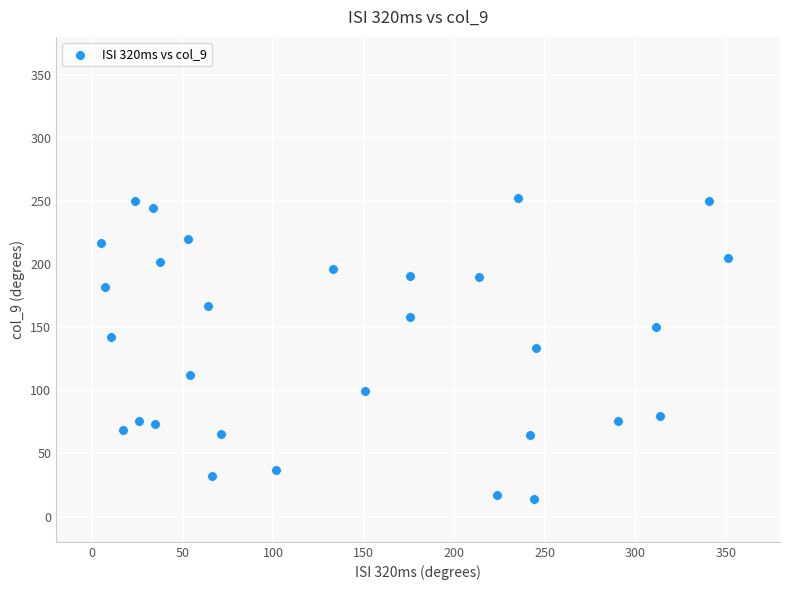

What is the range of X values (max minus min)?

346.5